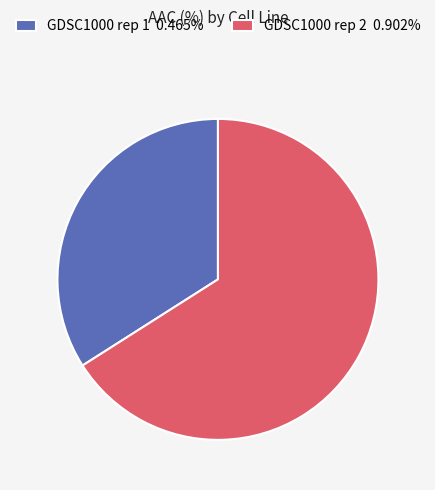

How many segments does this pie chart have?

2